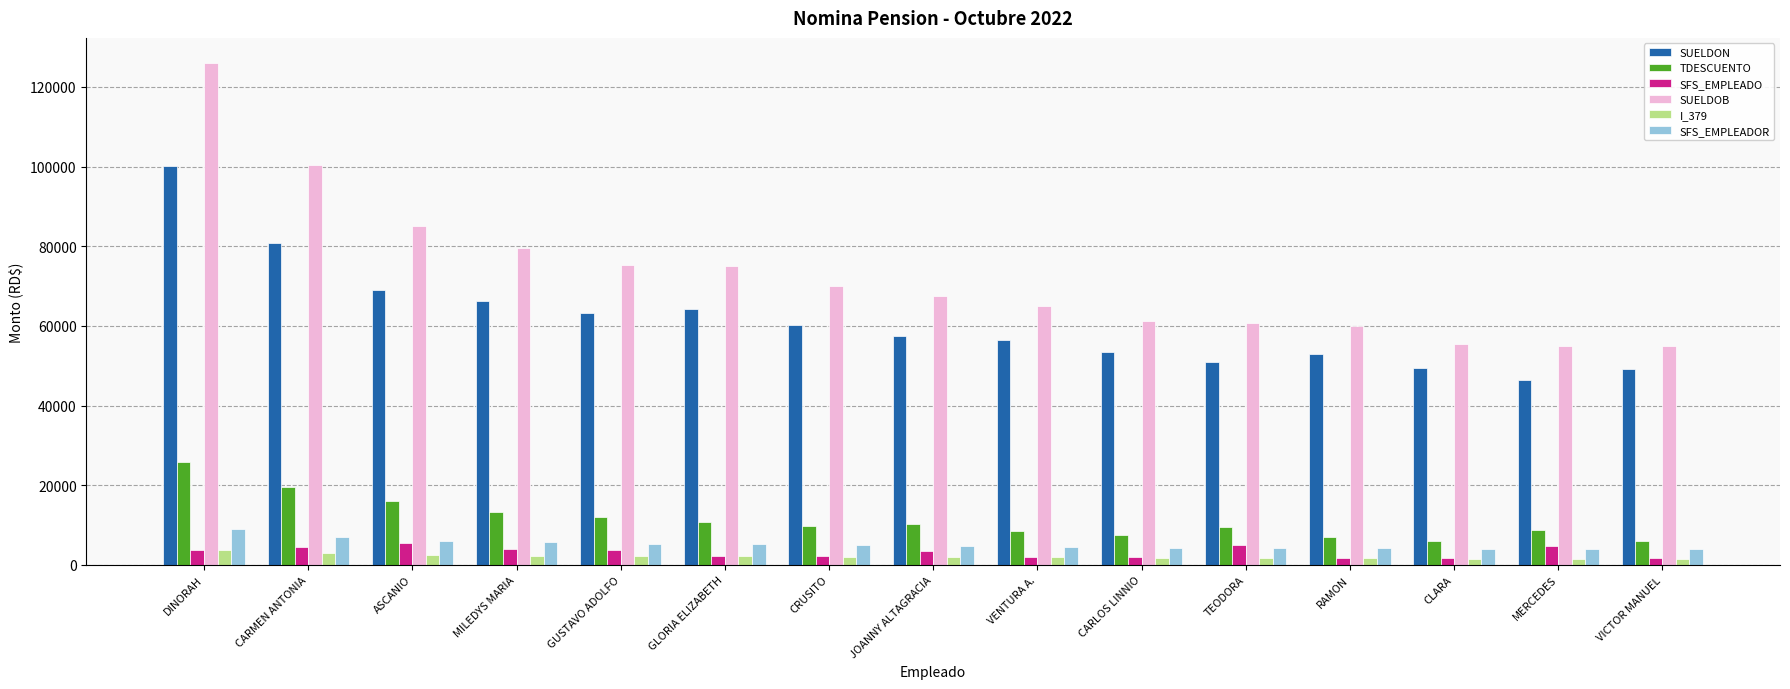

Is the value of SUELDON at CARMEN ANTONIA greater than the value of SUELDOB at MILEDYS MARIA?

Yes